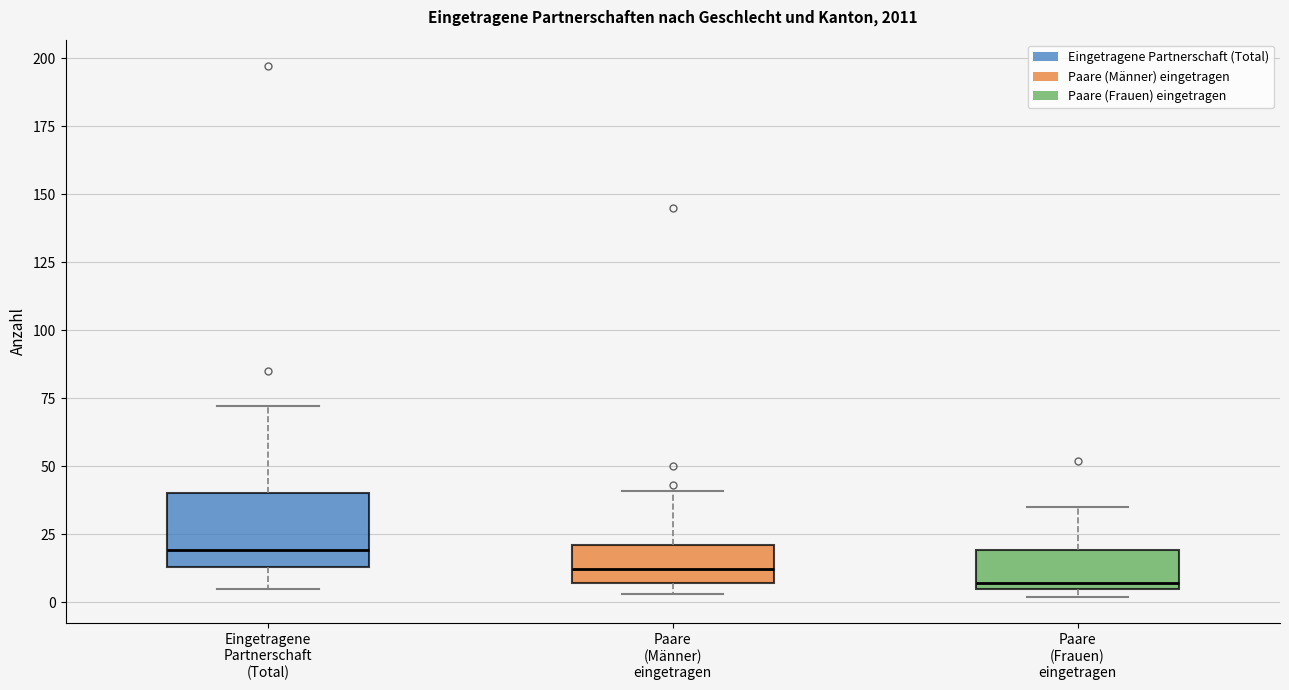

Reading left to right, transcribe this box plot: for each box, give where its median line is, the range the box spans, and where its two whiskers end, as read against the y-axis. The values are not printed on the chart, so give them approximately, as read against the axis.

Eingetragene Partnerschaft (Total): median 20, box 15 to 40, whiskers 5 to 70
Paare (Männer) eingetragen: median 10, box 5 to 20, whiskers 5 (just below the box's lower edge) to 40
Paare (Frauen) eingetragen: median 5 (just above the box's lower edge), box 5 to 20, whiskers 0 to 35